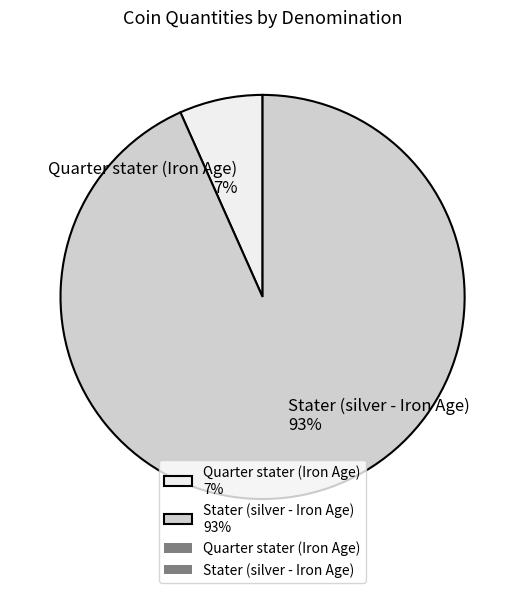

To the nearest percent, what is the average slice percentage?

50%